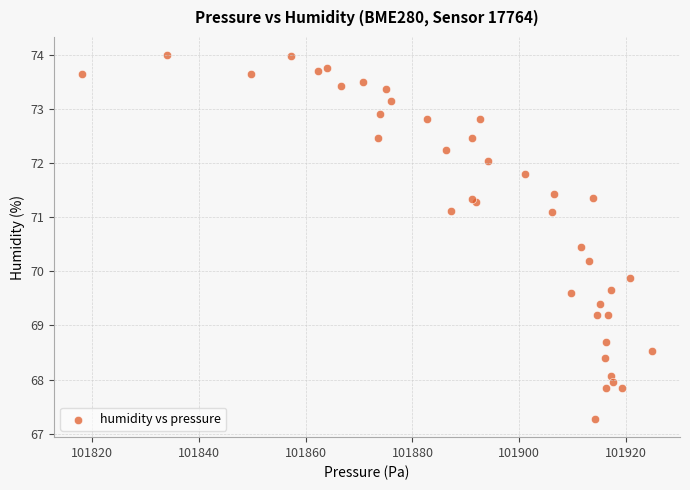

What Y value in the scatter plot is closest to 70?

69.9